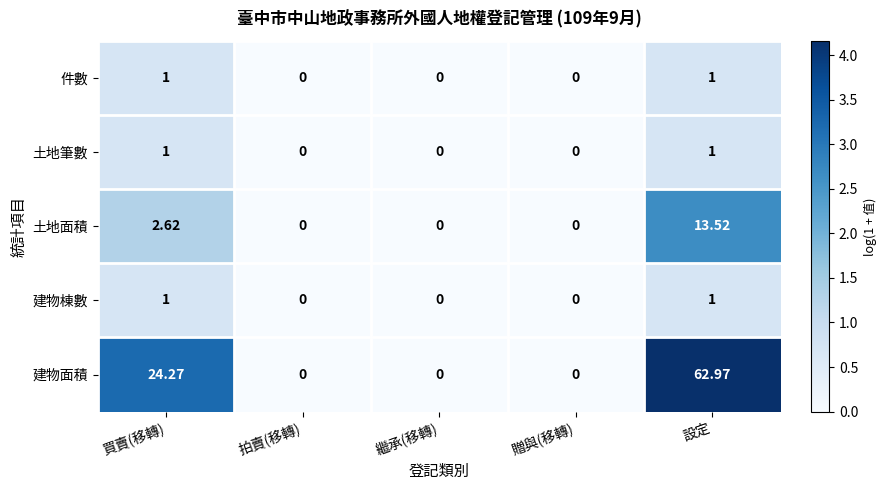

Which series has the largest total across all categories?

建物面積